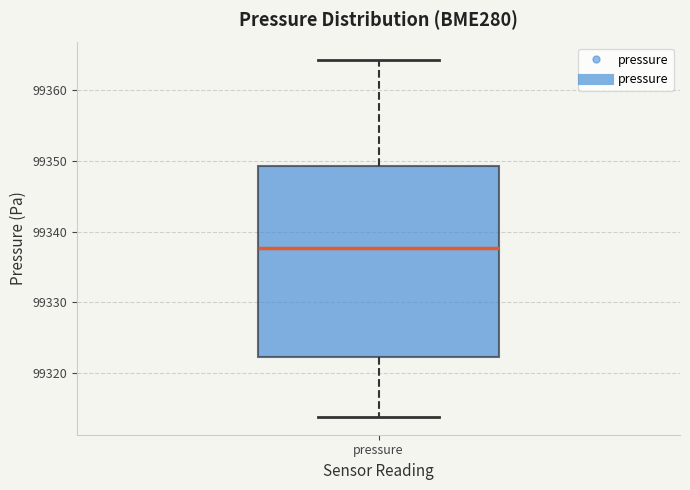

Read this box plot against the y-axis: the position of the median line, the range covered by the box, and the ends of both whiskers. The values are not printed on the chart, so give them approximately, as read against the axis.

median 99338, box 99322 to 99349, whiskers 99314 to 99364